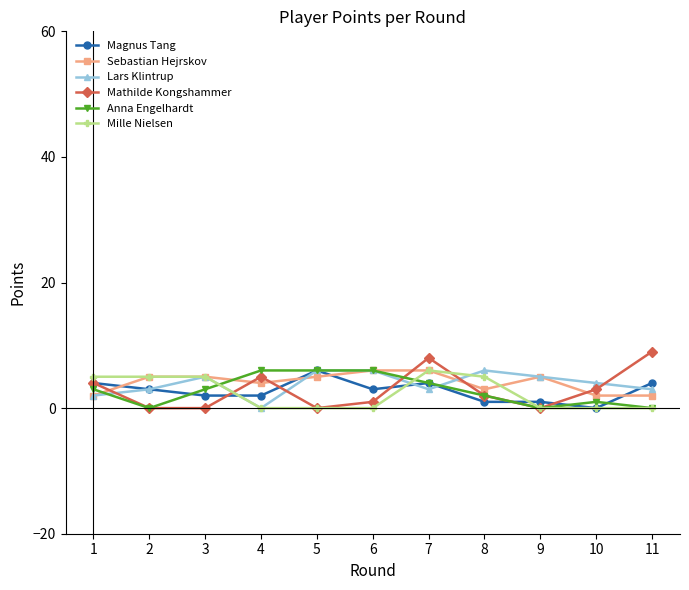

True or false: Lars Klintrup and Magnus Tang cross at least once.

True